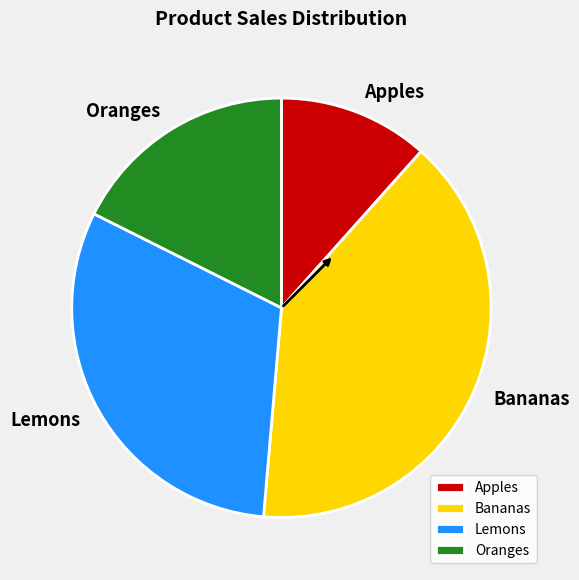

Rank the categories by value from lowest to highest.

Apples, Oranges, Lemons, Bananas